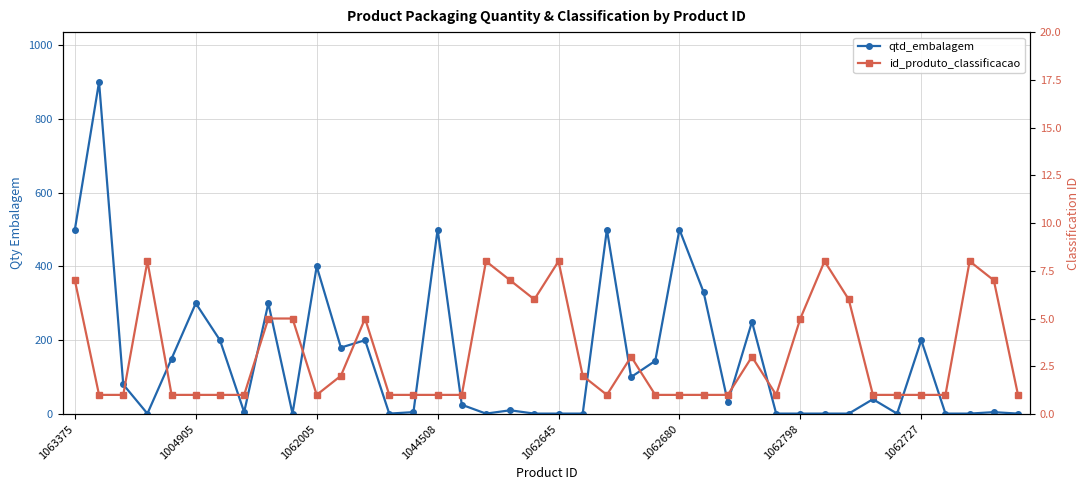

What is the difference between the qtd_embalagem values at 1062798 and 1062727?

199